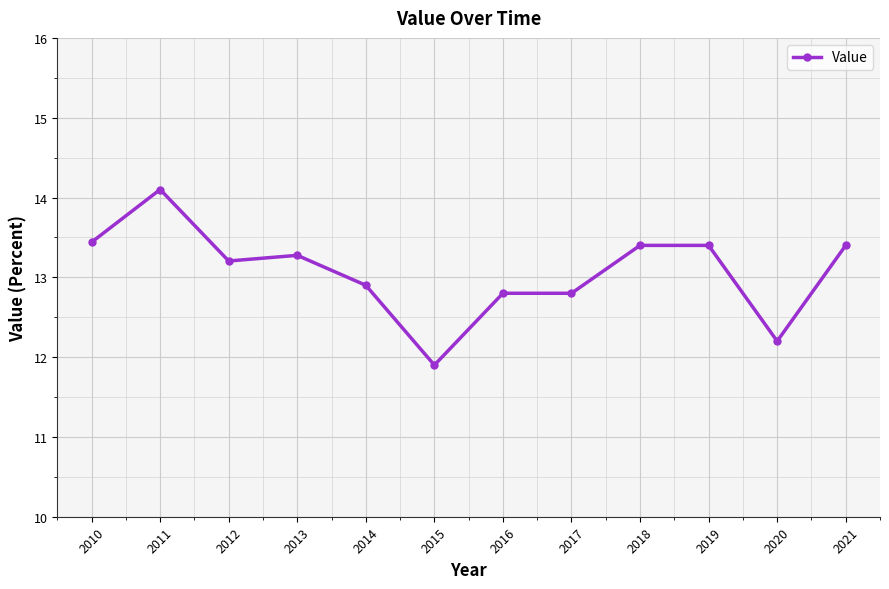

What is the change in value from 2010 to 2011?

+0.7